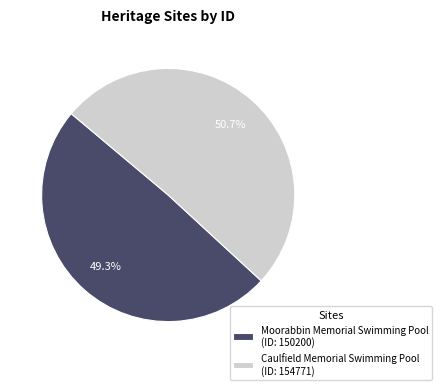

The Caulfield Memorial Swimming Pool slice represents 51% of the pie. True or false?

True